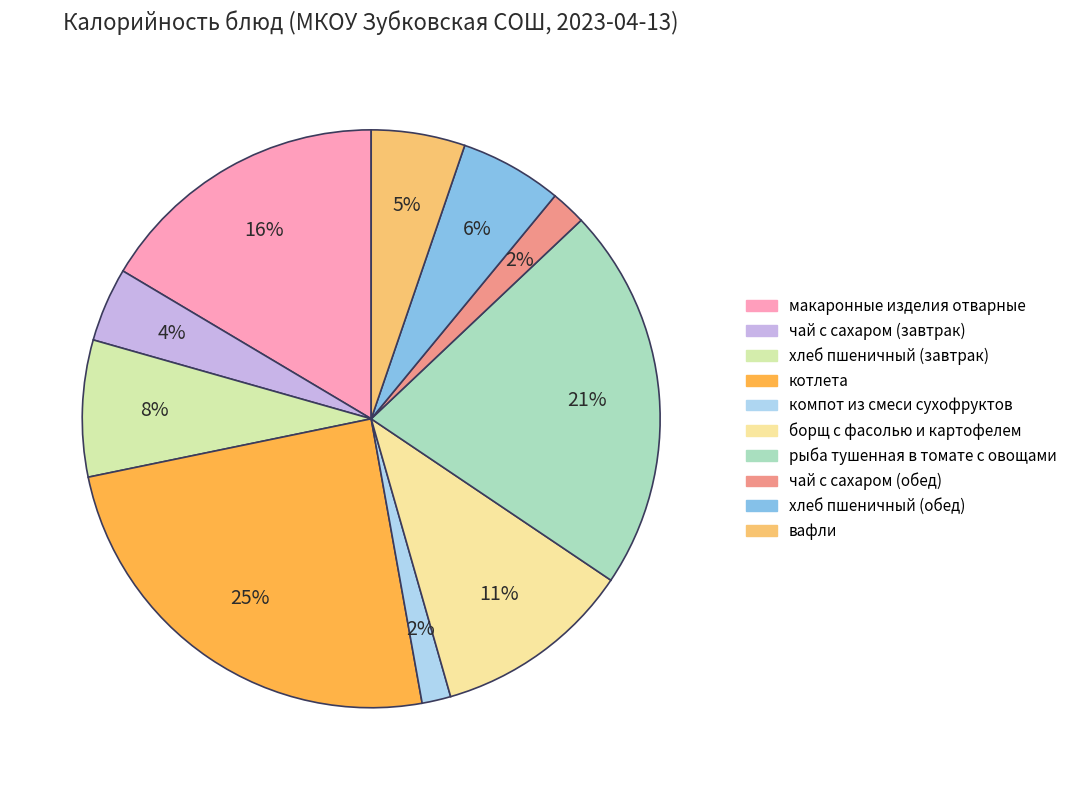

What percentage do чай с сахаром (обед) and котлета together represent?

26.6%